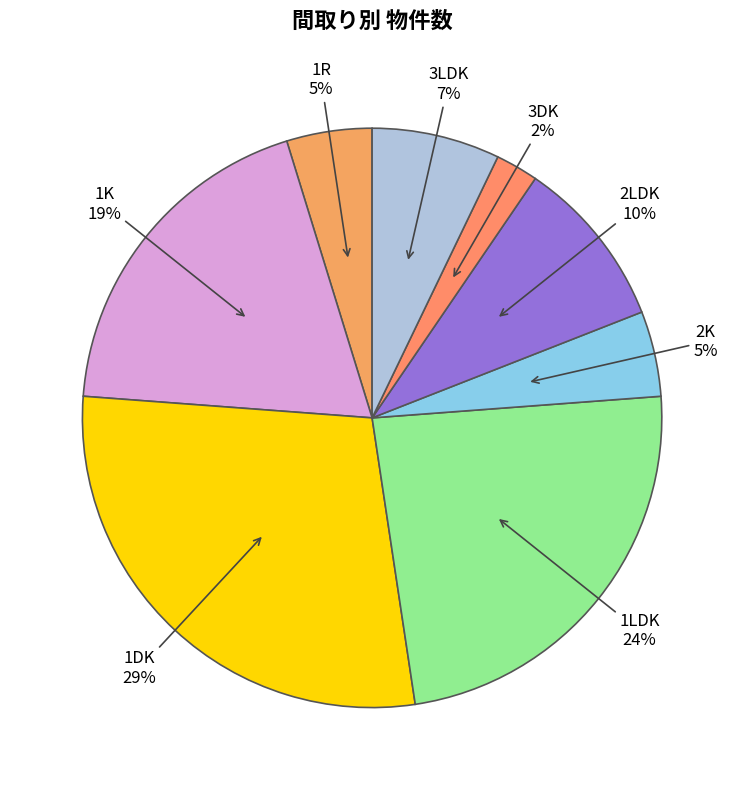

To the nearest percent, what is the average slice percentage?

12%